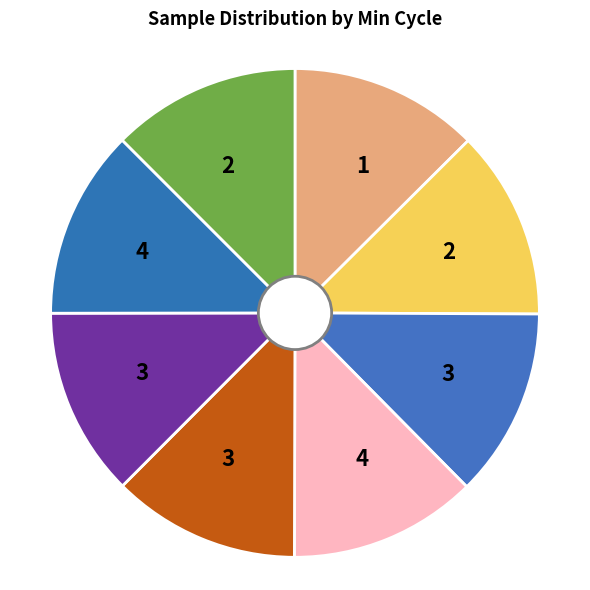

Does any single category account for the majority?

No